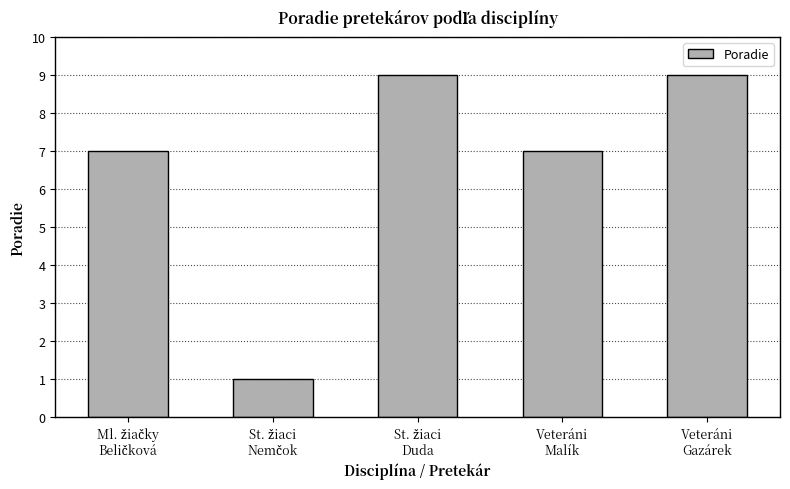

What is the average value?

7